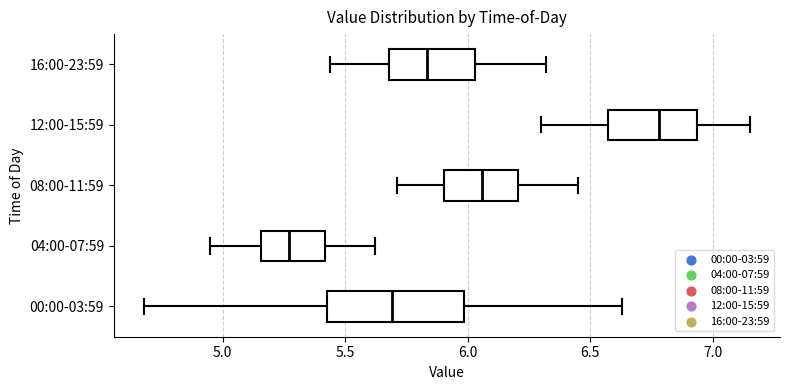

Reading bottom to top, transcribe this box plot: for each box, give where its median line is, the range the box spans, and where its two whiskers end, as read against the x-axis. The values are not printed on the chart, so give them approximately, as read against the axis.

00:00-03:59: median 5.70, box 5.45 to 6.00, whiskers 4.70 to 6.65
04:00-07:59: median 5.25, box 5.15 to 5.40, whiskers 4.95 to 5.60
08:00-11:59: median 6.05, box 5.90 to 6.20, whiskers 5.70 to 6.45
12:00-15:59: median 6.80, box 6.55 to 6.95, whiskers 6.30 to 7.15
16:00-23:59: median 5.85, box 5.70 to 6.05, whiskers 5.45 to 6.30